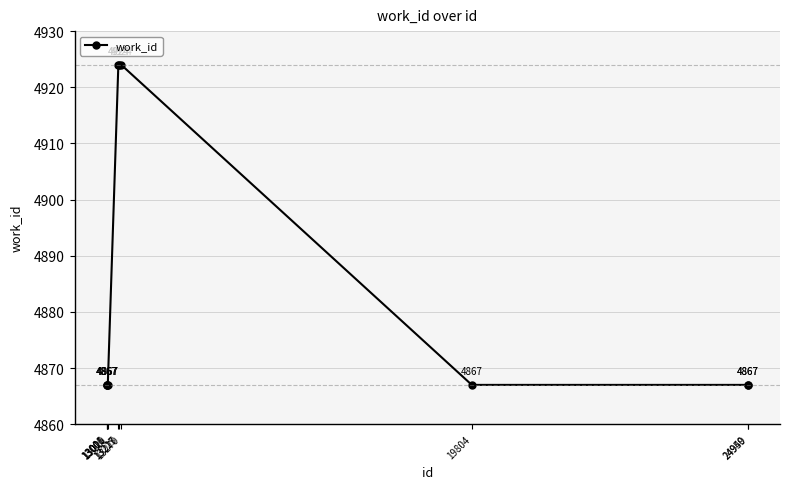

How many categories are shown in the chart?

10